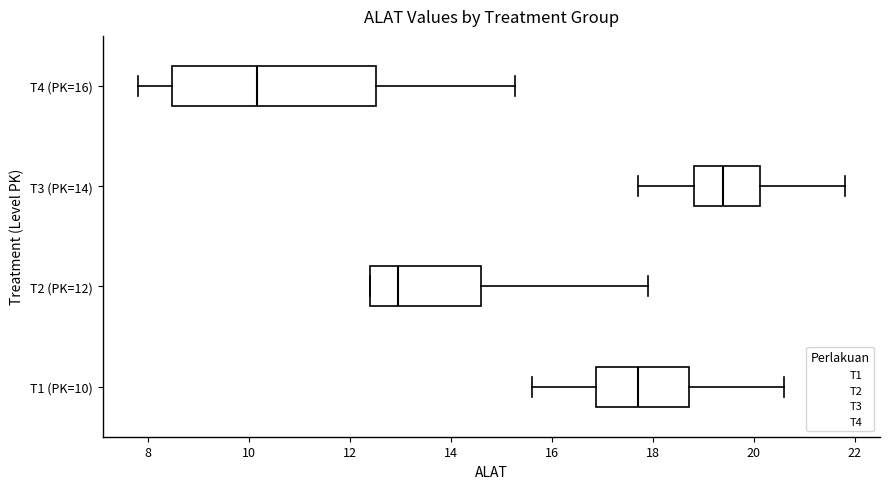

Reading bottom to top, read every box against the x-axis: the position of its median line, the range the box covers, and the ends of its whiskers. The values are not printed on the chart, so give them approximately, as read against the axis.

T1 (PK=10): median 17.8, box 16.8 to 18.8, whiskers 15.6 to 20.6
T2 (PK=12): median 13.0, box 12.4 to 14.6, whiskers 12.4 to 18.0
T3 (PK=14): median 19.4, box 18.8 to 20.2, whiskers 17.8 to 21.8
T4 (PK=16): median 10.2, box 8.4 to 12.6, whiskers 7.8 to 15.2